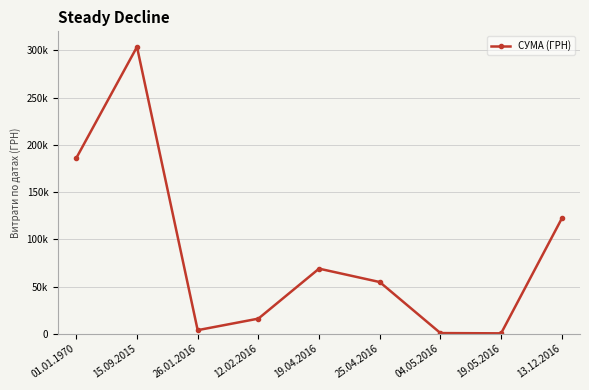

What is the value of the 6th point from the left?

54788.0